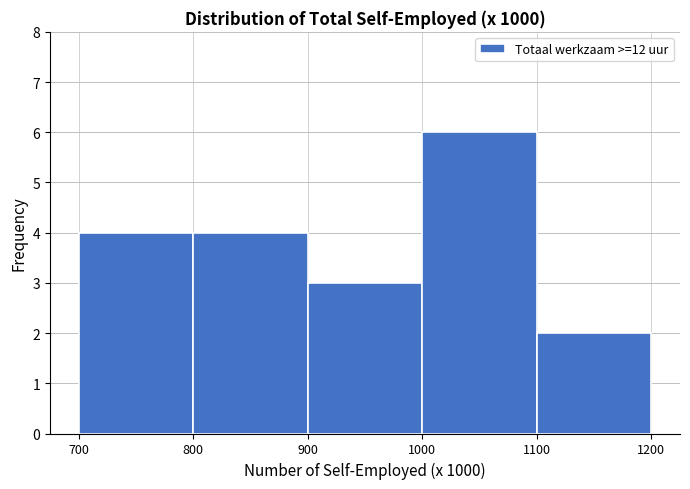

How tall is the bar that spans 1000 to 1100 on the x-axis? The values are not printed on the chart, so give them approximately, as read against the axis.

6